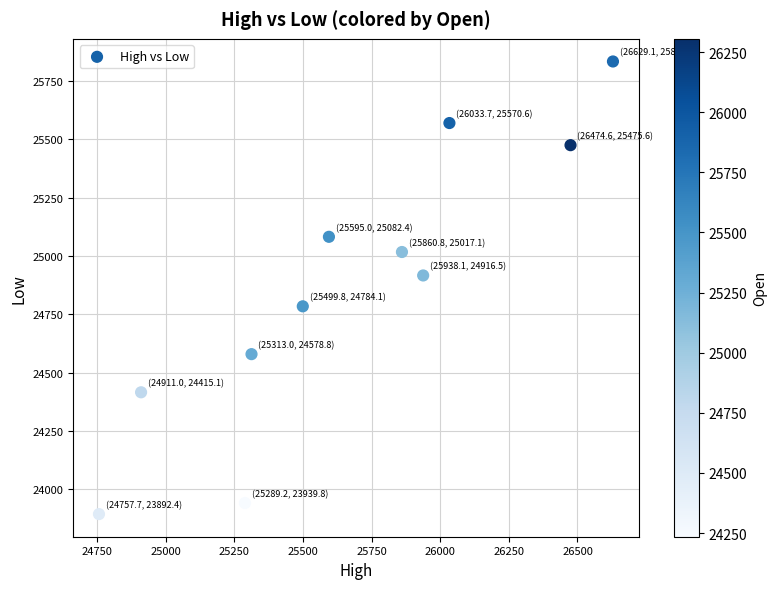

What Y value in the scatter plot is closest to 24863?

24916.5